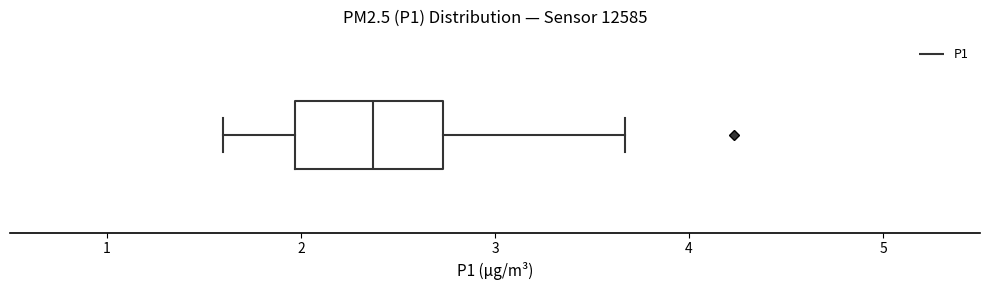

Transcribe this box plot: give where the median line is, the range the box spans, and where the two whiskers end, as read against the x-axis. The values are not printed on the chart, so give them approximately, as read against the axis.

median 2.4, box 2.0 to 2.7, whiskers 1.6 to 3.7